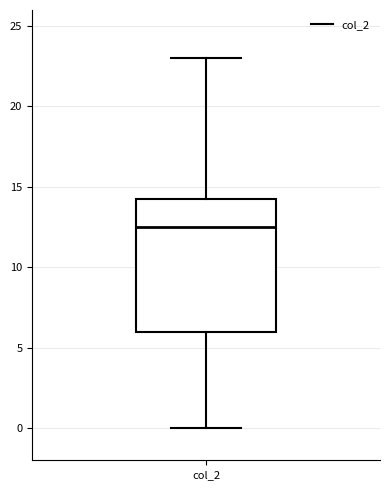

Transcribe this box plot: give where the median line is, the range the box spans, and where the two whiskers end, as read against the y-axis. The values are not printed on the chart, so give them approximately, as read against the axis.

median 12.5, box 6.0 to 14.5, whiskers 0.0 to 23.0